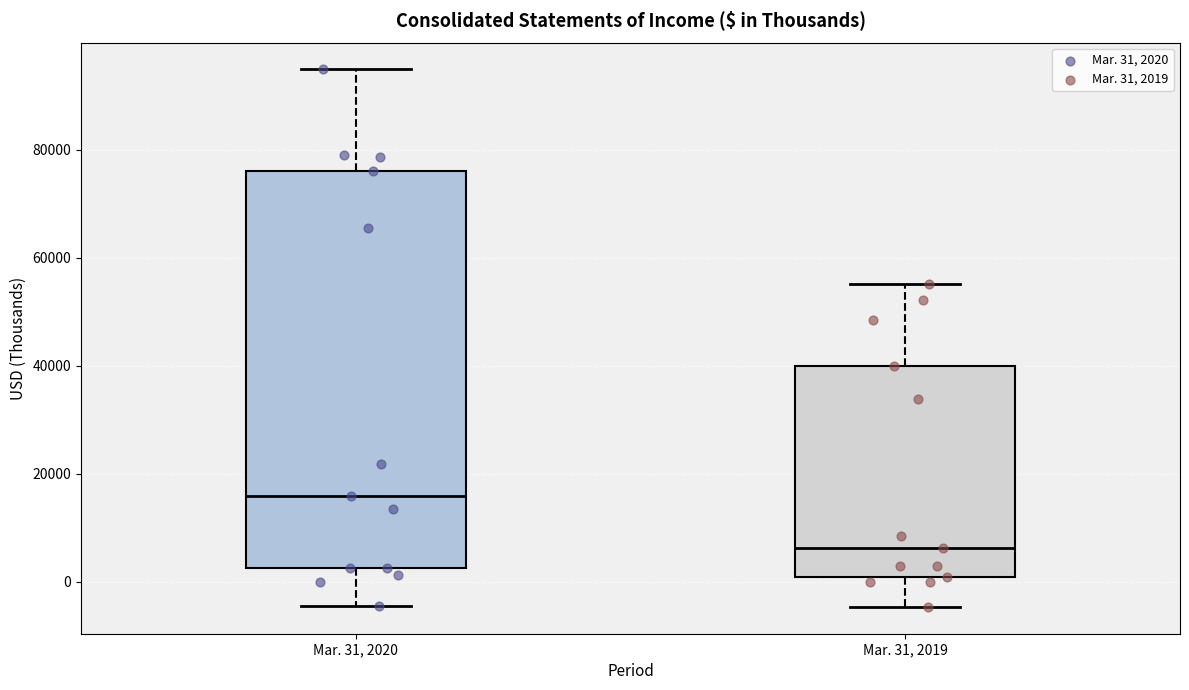

Reading left to right, read every box against the y-axis: the position of its median line, the range the box covers, and the ends of its whiskers. The values are not printed on the chart, so give them approximately, as read against the axis.

Mar. 31, 2020: median 16000, box 2000 to 76000, whiskers -4000 to 94000
Mar. 31, 2019: median 6000, box 0 to 40000, whiskers -4000 to 56000